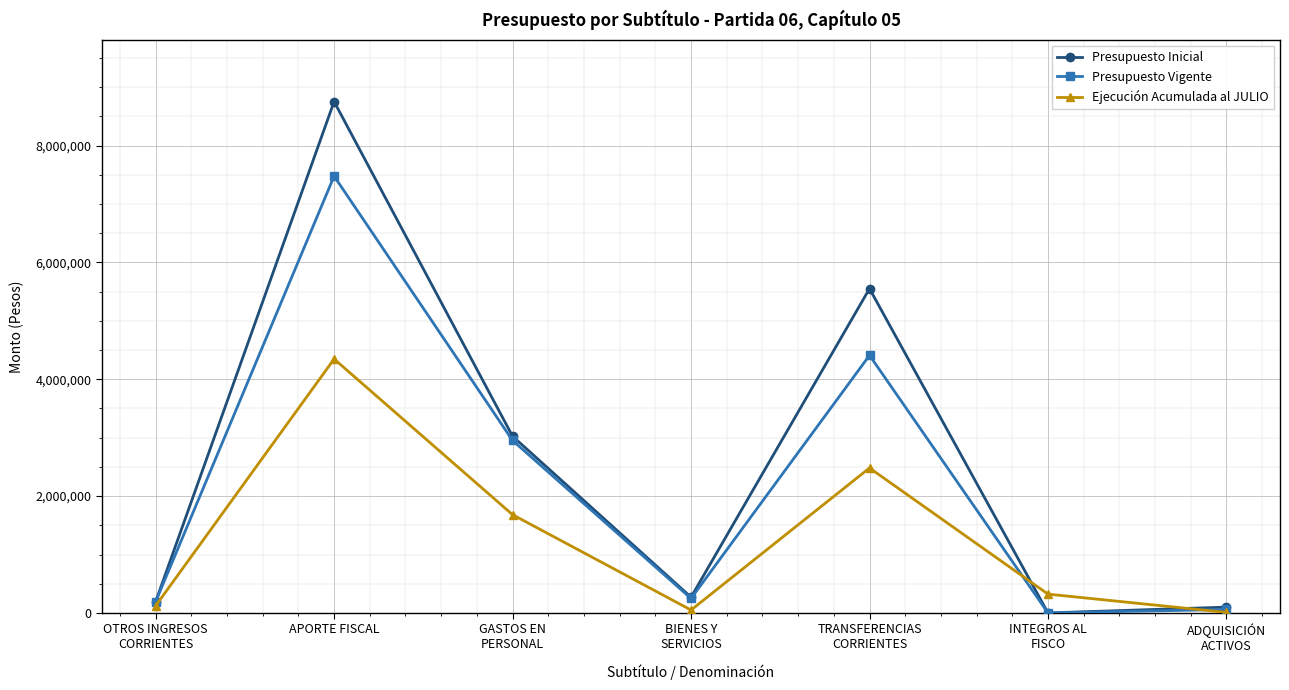

What is the value of the Presupuesto Vigente point at the 1st from the left?

192303